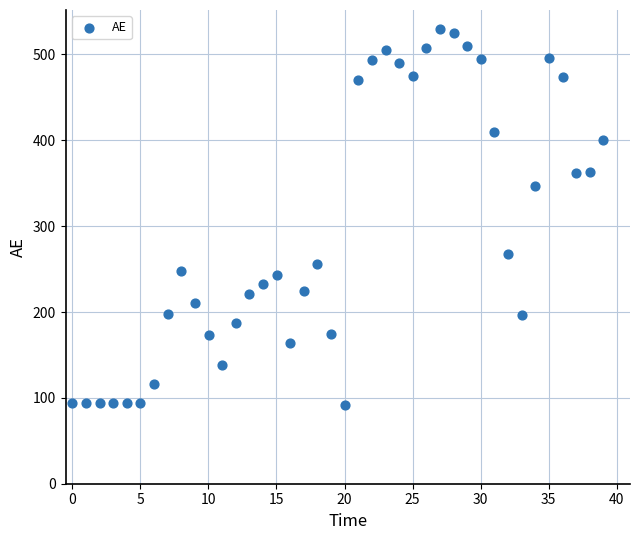

What Y value in the scatter plot is closest to 310?

346.3